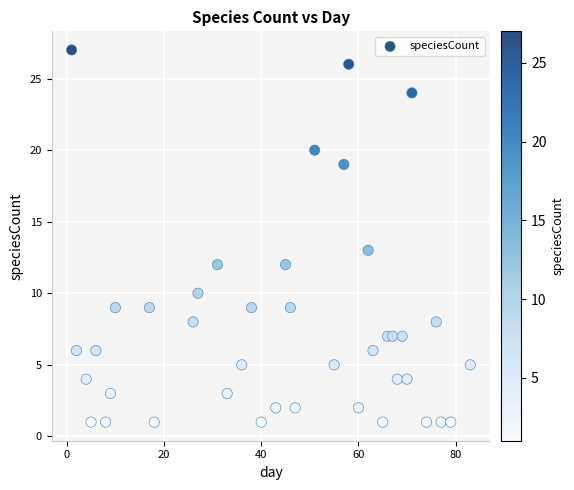

What is the range of X values (max minus min)?

82